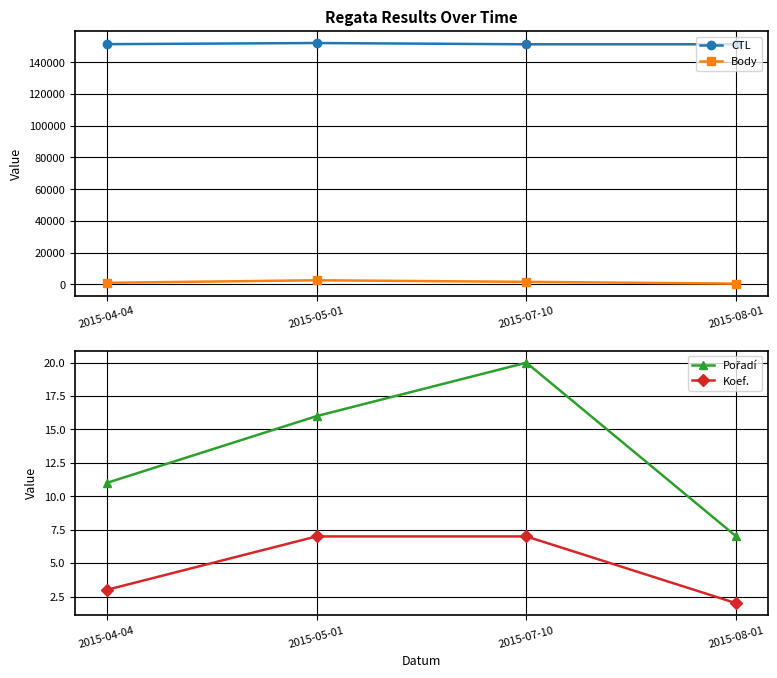

What position from the right is 2015-08-01?

1